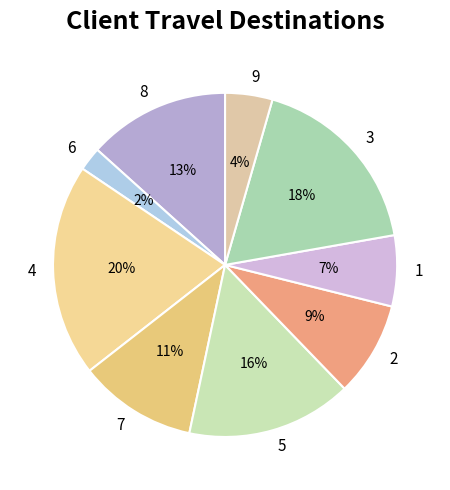

True or false: 3 accounts for 18% of the total.

True